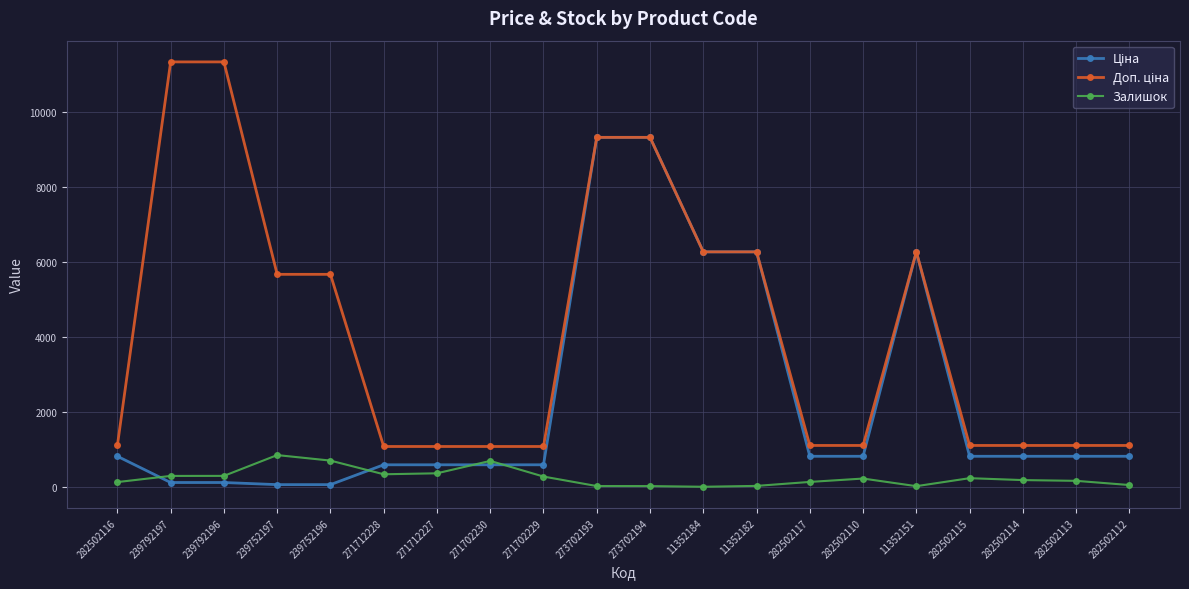

At how many categories does at least one series exceed 4096?

9